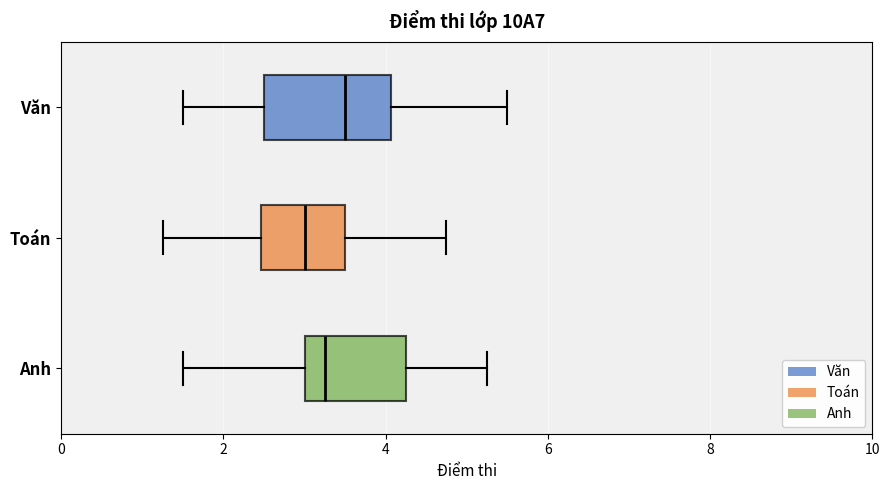

Which box has the furthest to the left median line?

Toán